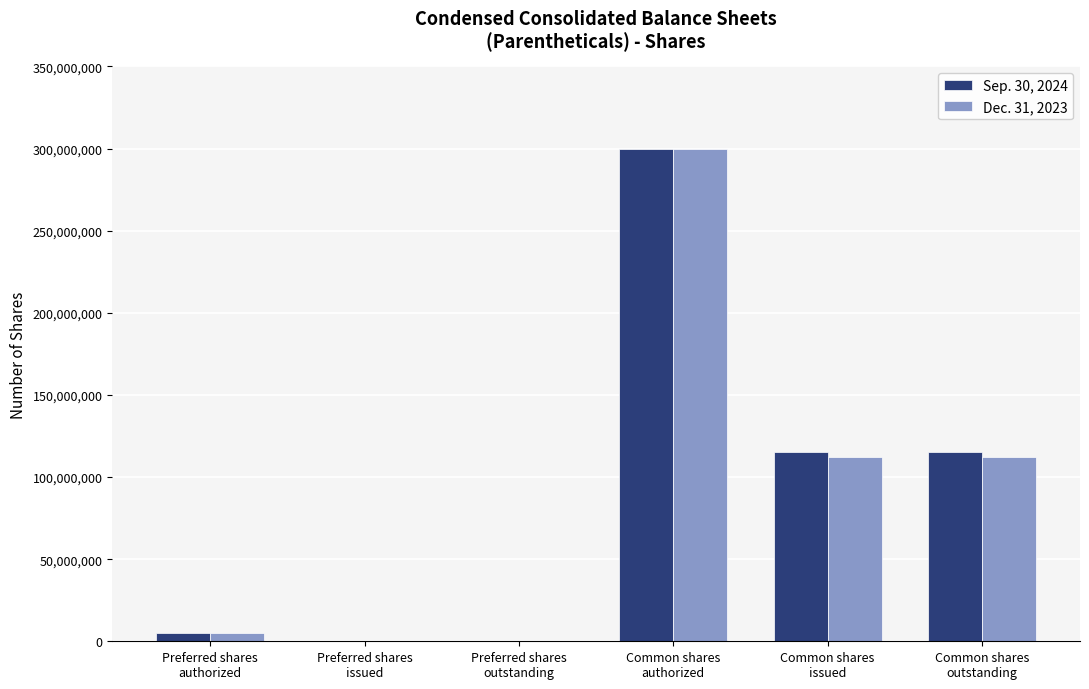

What is the greatest value displayed?

300000000